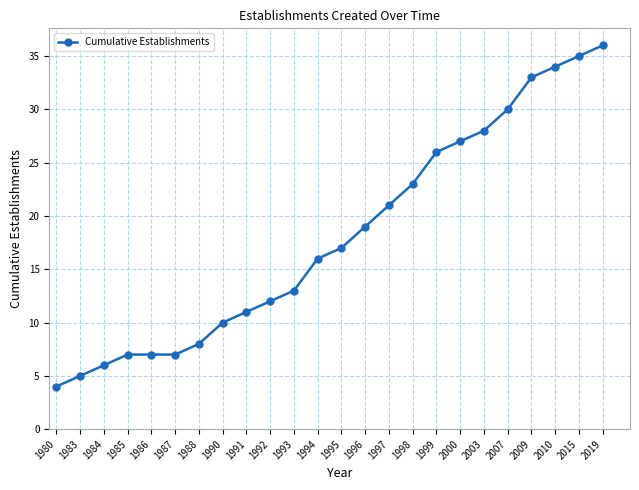

What is the average value?

18